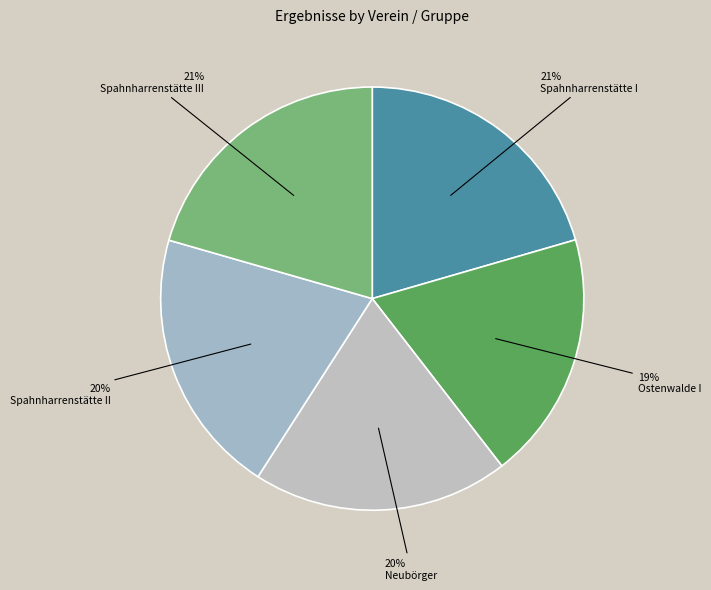

Is there any slice that represents more than half of the pie?

No